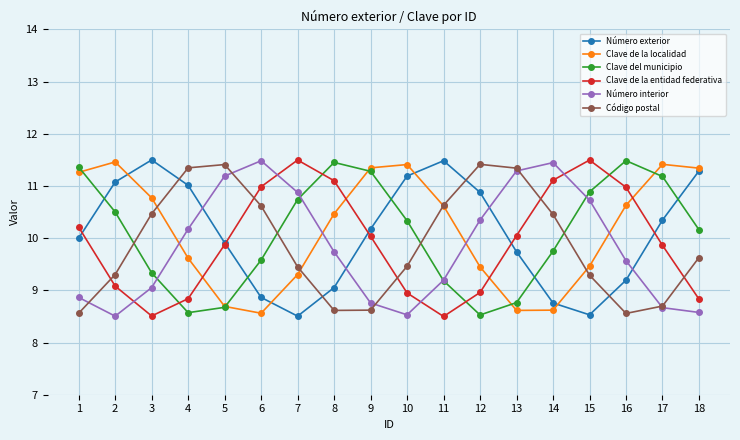

True or false: Clave del municipio has more than 0 points higher than both neighbors.

True